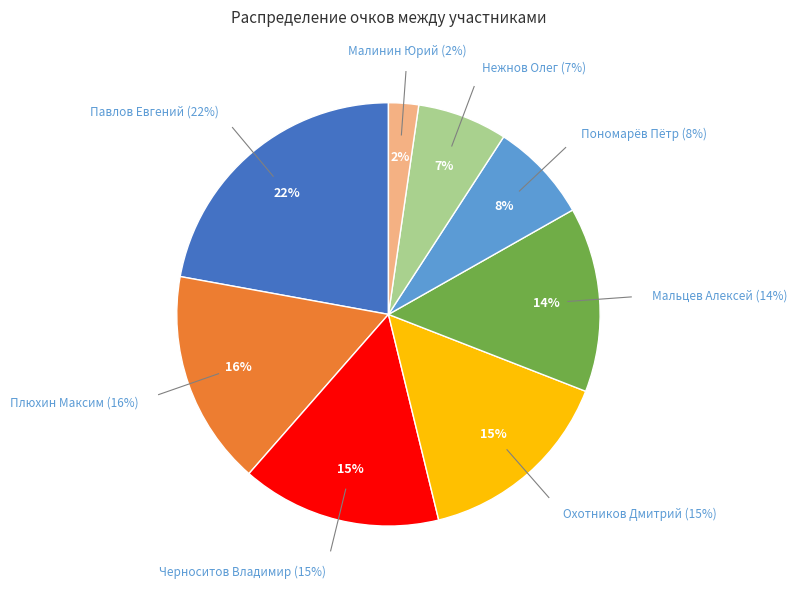

Count the number of slices in the pie.

8